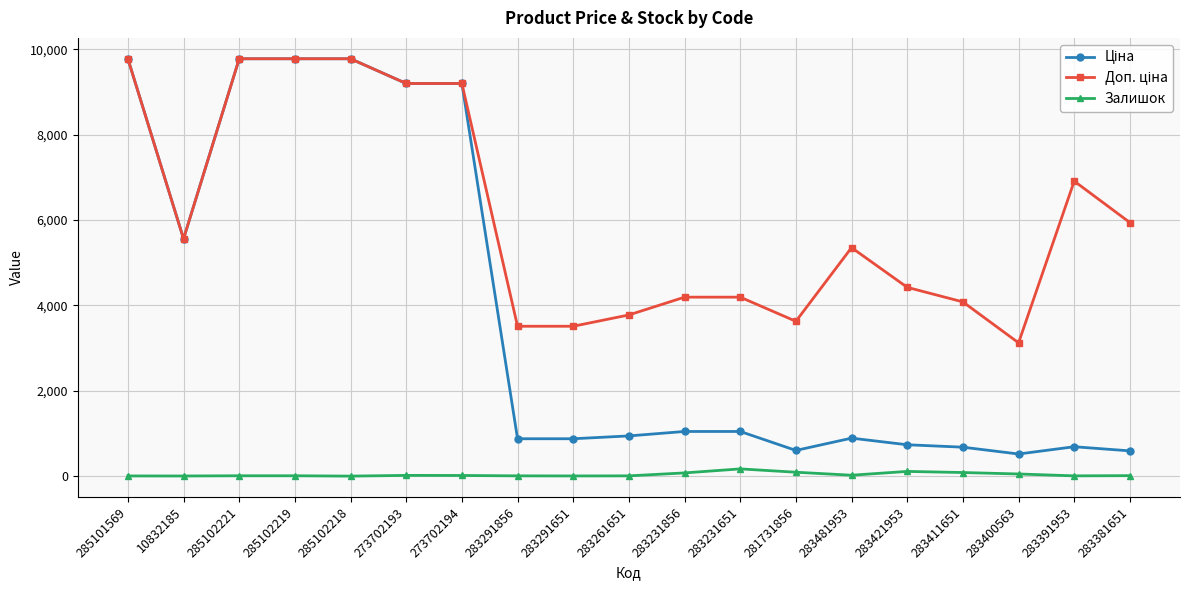

What is the maximum value shown in the chart?

9775.5